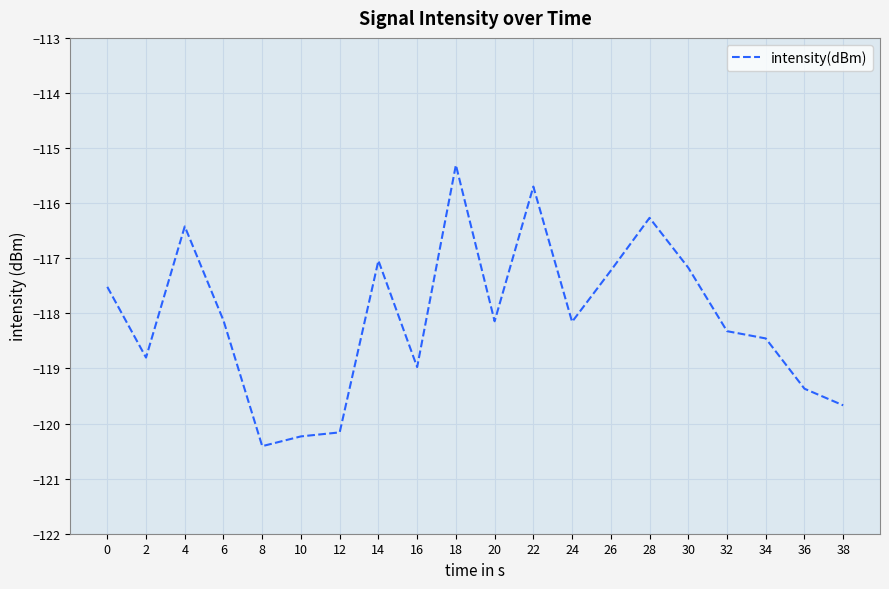

How many categories are shown in the chart?

20